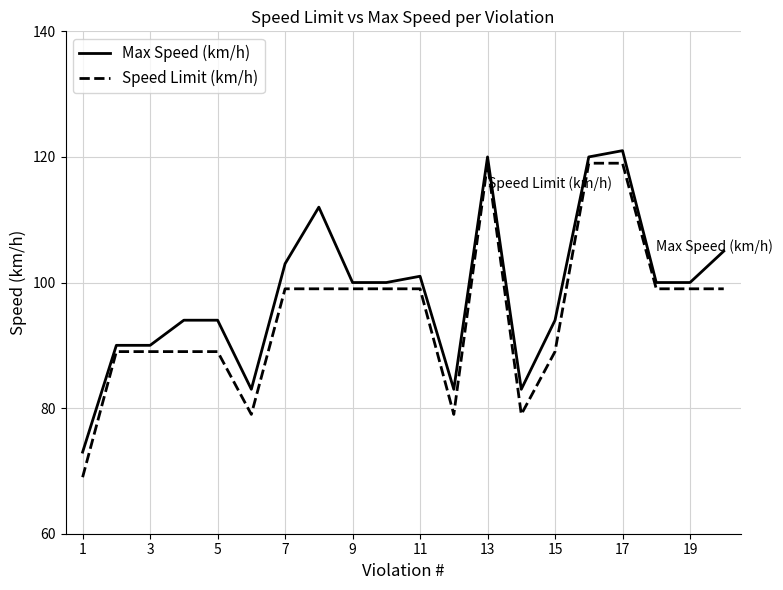

True or false: Speed Limit (km/h) and Max Speed (km/h) cross at least once.

False